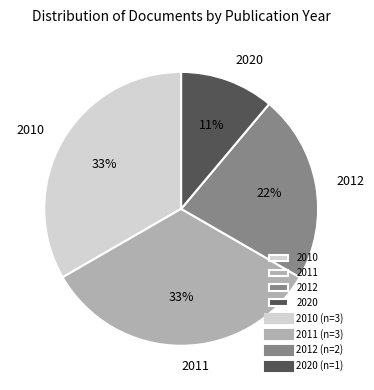

To the nearest percent, what is the difference between the largest and smallest slice percentages?

22%